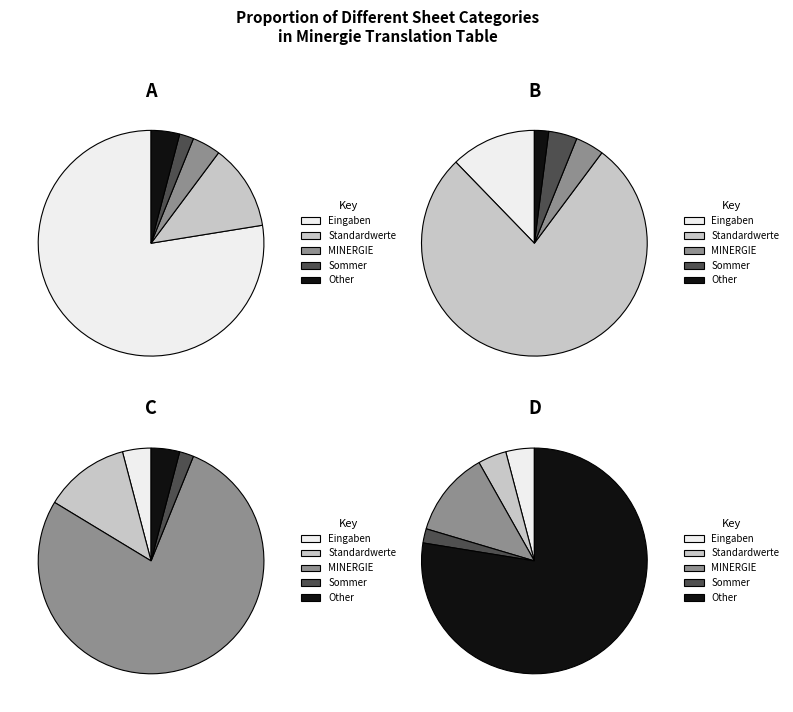

What is the total percentage of Sommer and Other?

6.1%